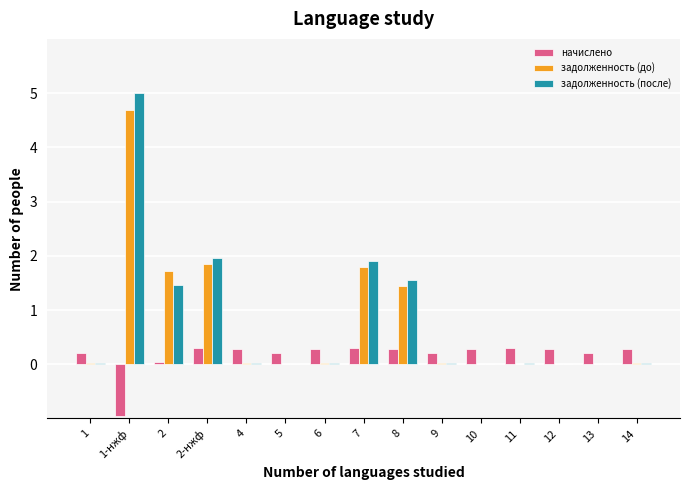

What is the greatest value displayed?

5.0